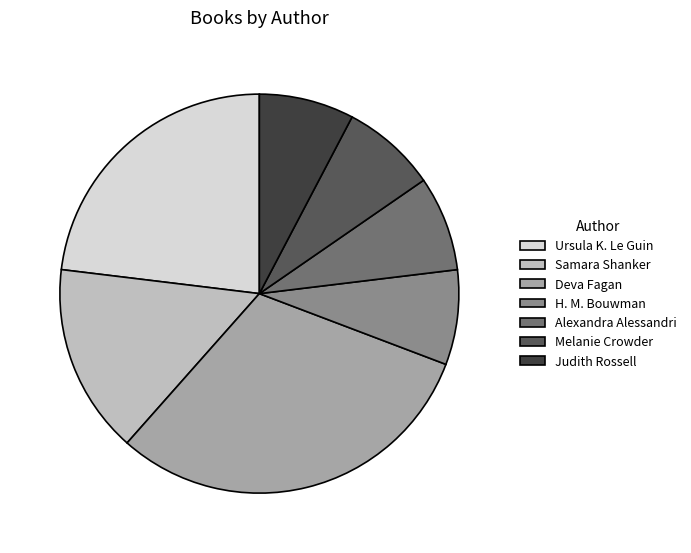

What is the ratio of the value at Deva Fagan to the value at H. M. Bouwman?

4.0